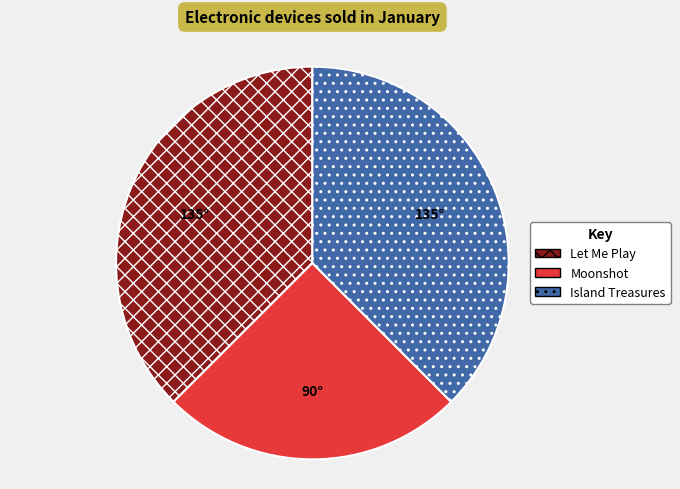

Is there any slice that represents more than half of the pie?

No